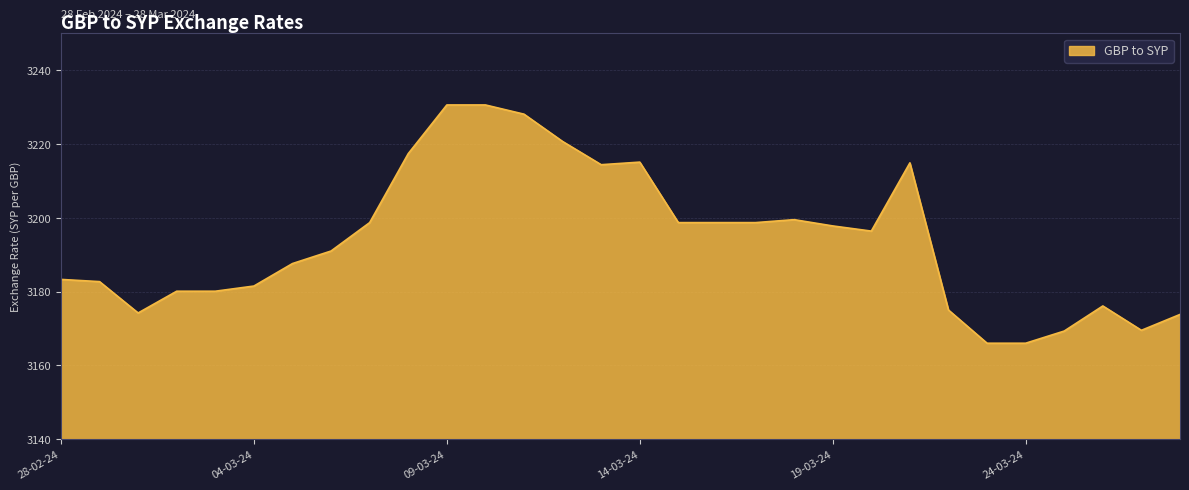

How many lines are shown in the chart?

1